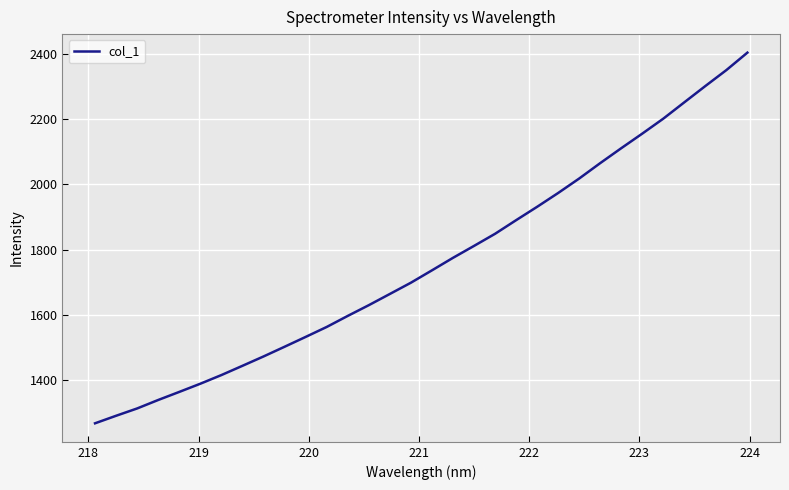

What is the maximum value shown in the chart?

2403.8